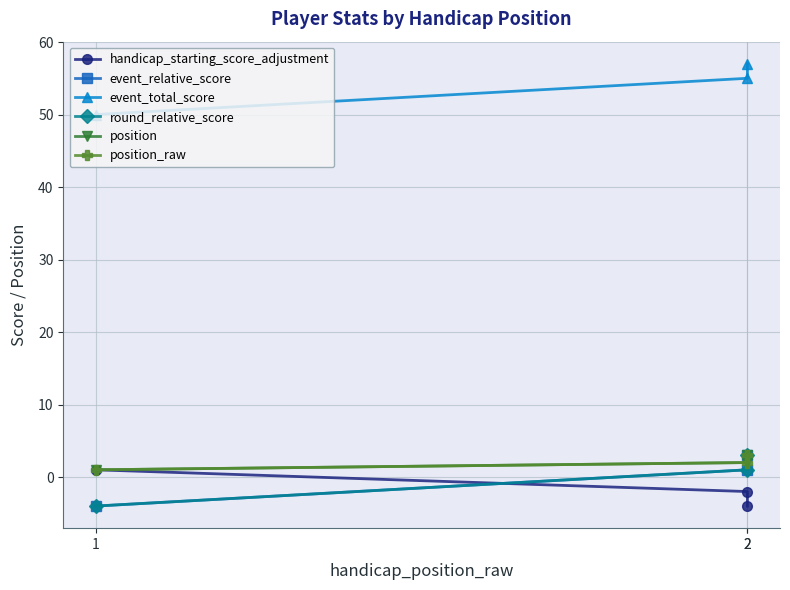

What is the difference between the round_relative_score values at 2 and 2?

2